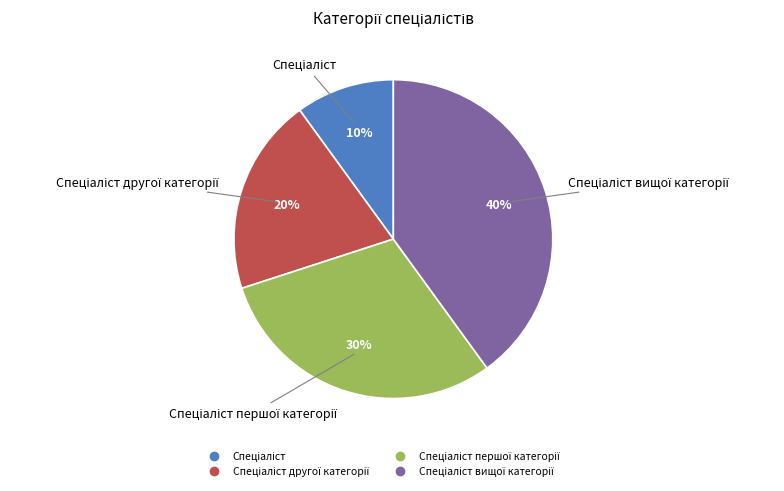

Does any single category account for the majority?

No